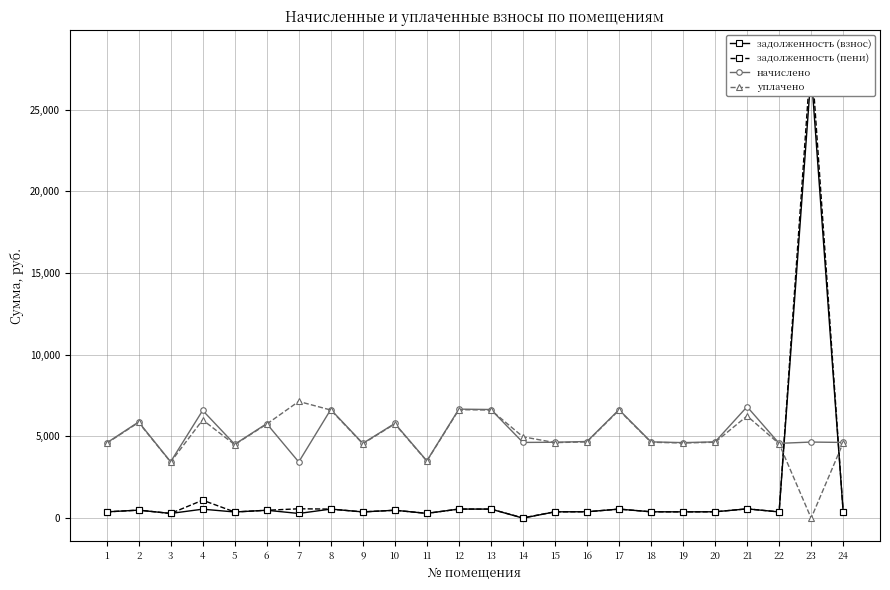

List the labels in order of задолженность (пени) value, smallest first.

14, 3, 11, 5, 9, 22, 1, 19, 24, 15, 18, 20, 16, 6, 10, 2, 17, 8, 13, 12, 21, 7, 4, 23